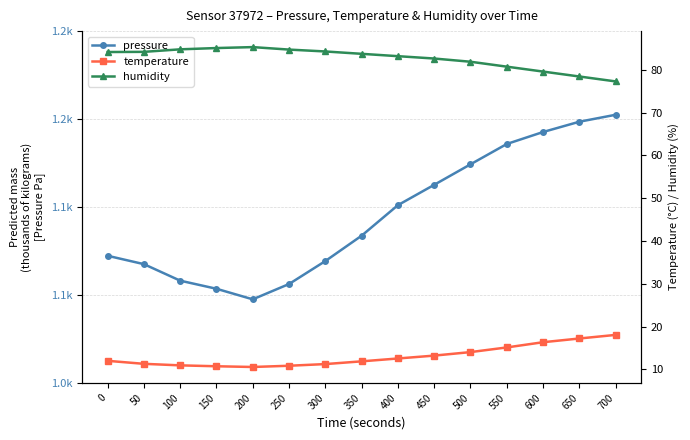

How many distinct data groups are displayed?

3